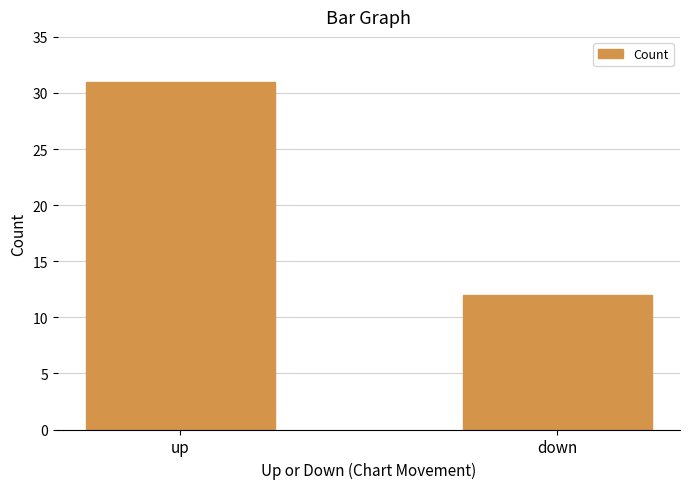

What position from the right is down?

1